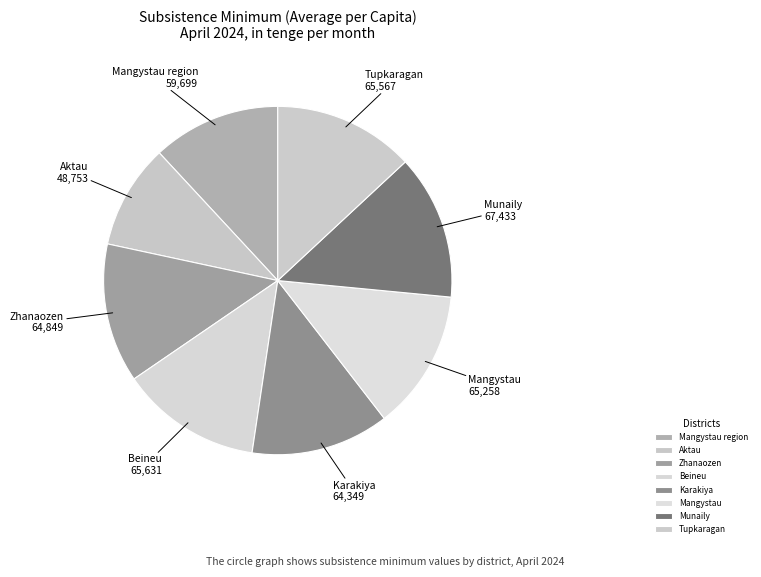

Which has a higher value, Munaily or Mangystau region?

Munaily